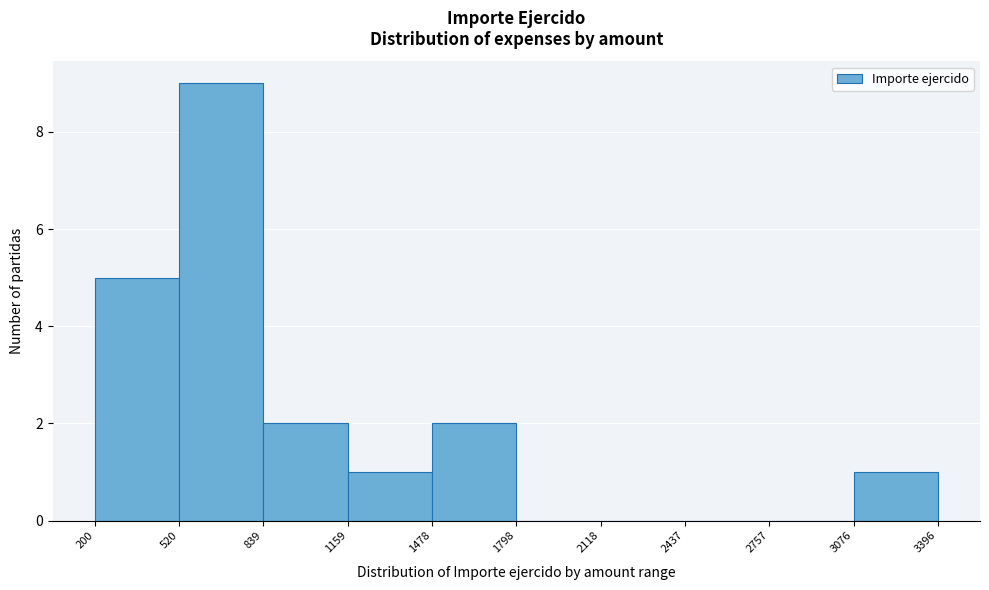

Reading left to right, list every bar in this chart as the range it spans on the x-axis followed by its height. The values are not printed on the chart, so give them approximately, as read against the axis.

200 to 520: 5
520 to 839: 9
839 to 1159: 2
1159 to 1478: 1
1478 to 1798: 2
1798 to 2118: 0
2118 to 2437: 0
2437 to 2757: 0
2757 to 3076: 0
3076 to 3396: 1